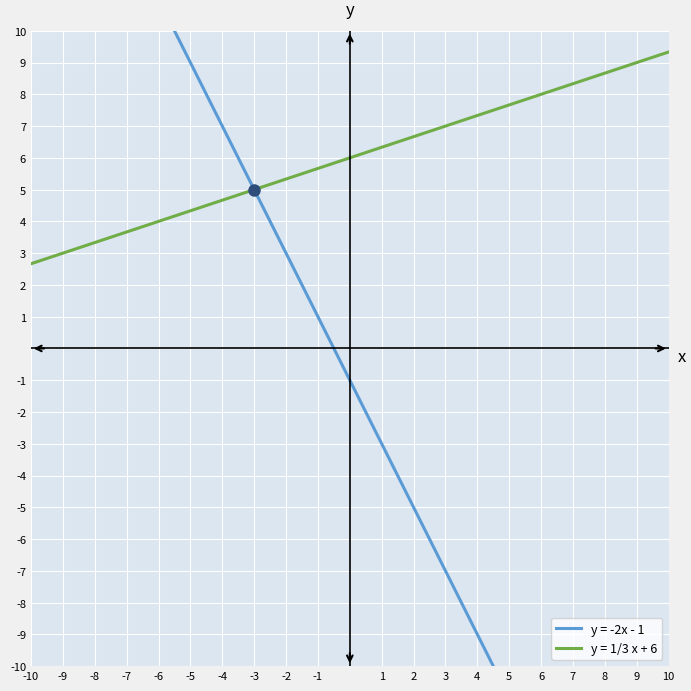

How many values in y = -2x - 1 are below zero?

10